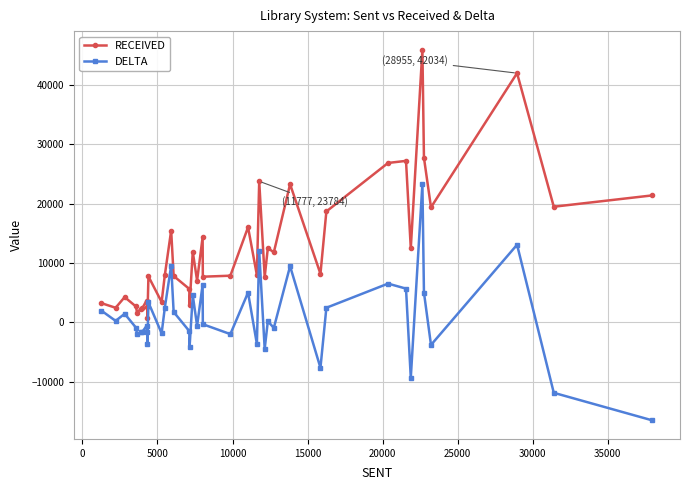

What is the difference between the maximum and minimum values in the RECEIVED series?

45262